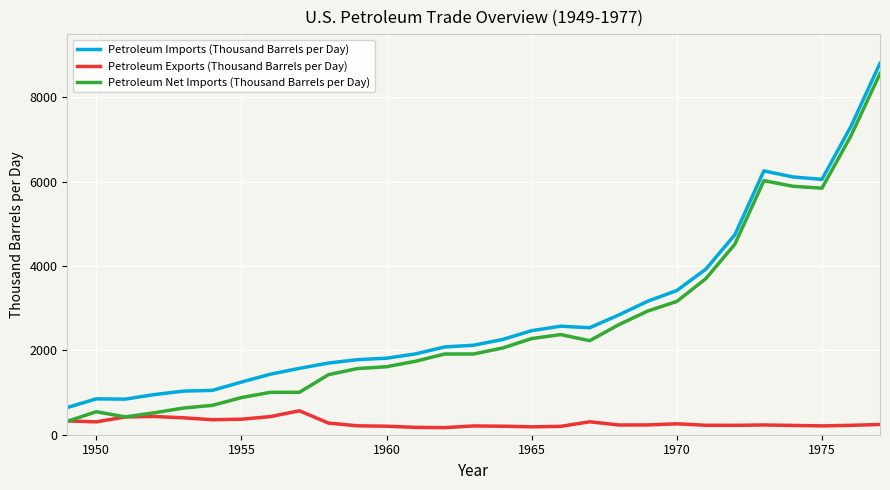

Which series has the largest total across all categories?

Petroleum Imports (Thousand Barrels per Day)